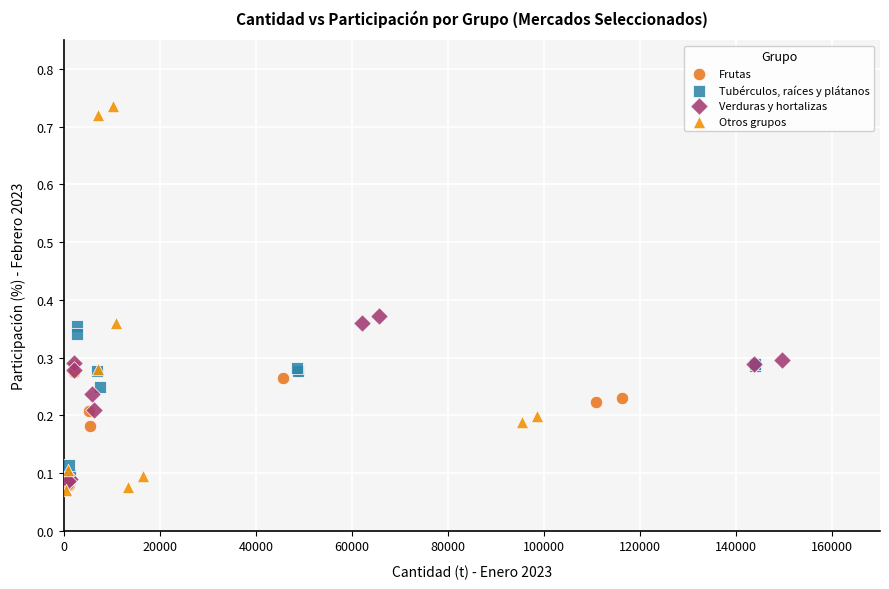

Which series reaches the maximum Y coordinate?

Otros grupos